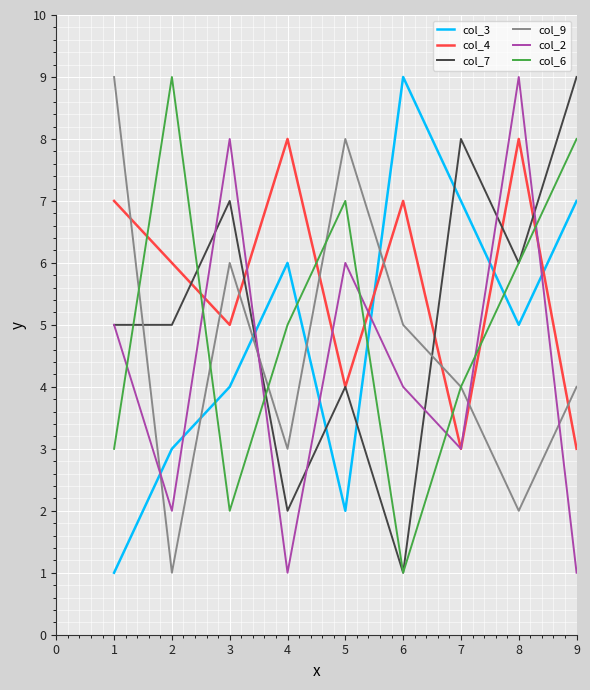

What is the highest value of the col_9 series?

9